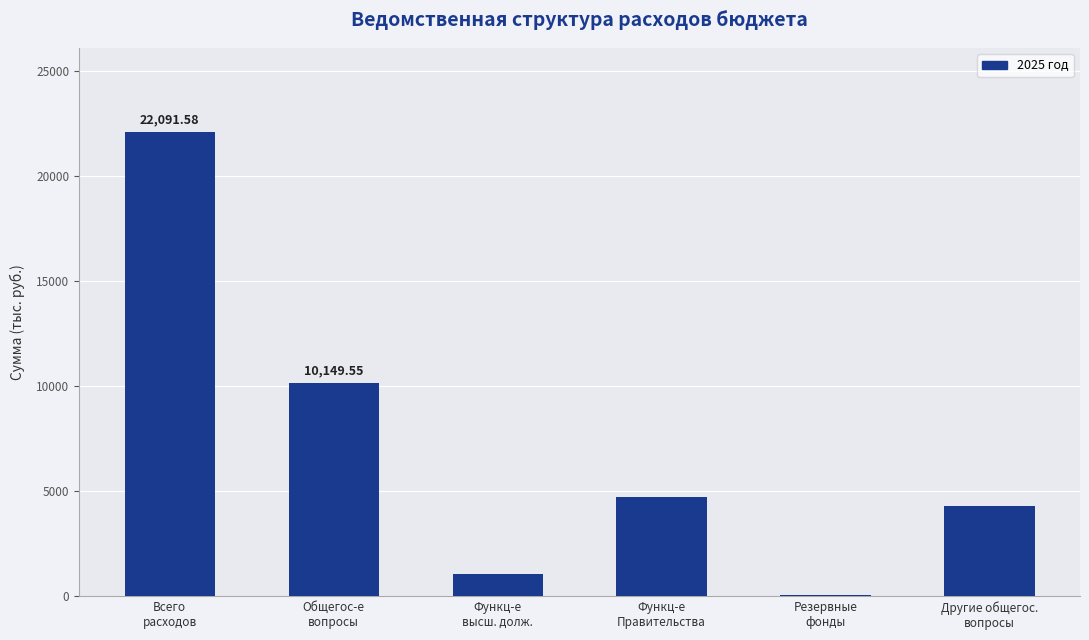

Count the number of categories in the chart.

6